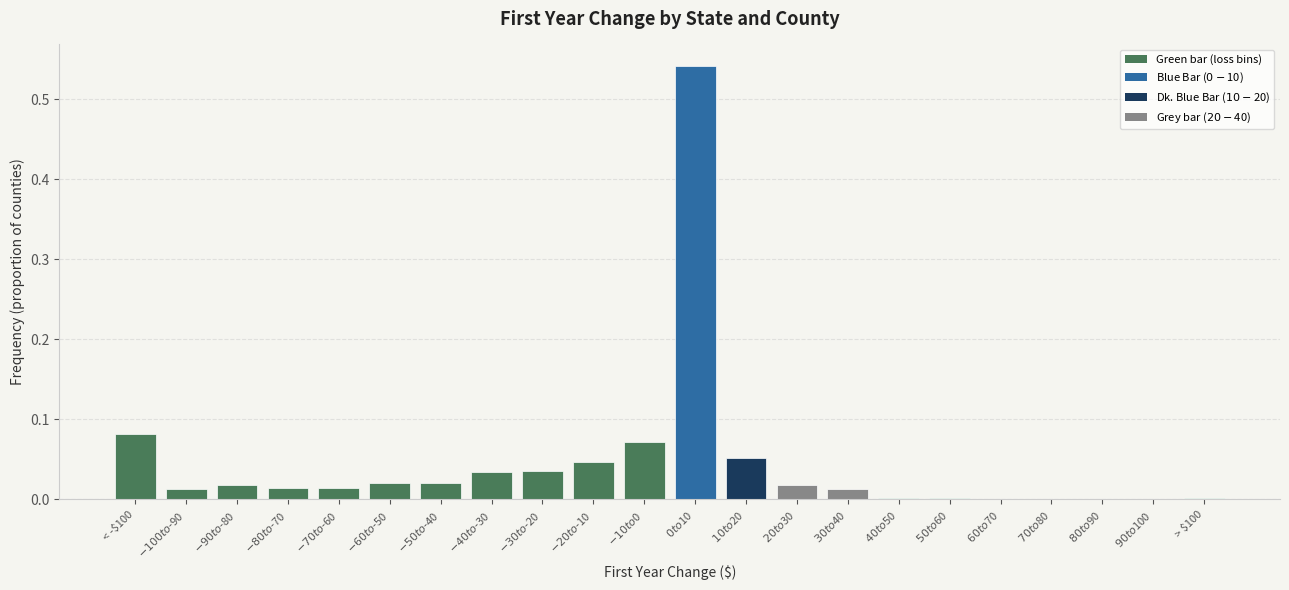

How many series are shown in this chart?

1